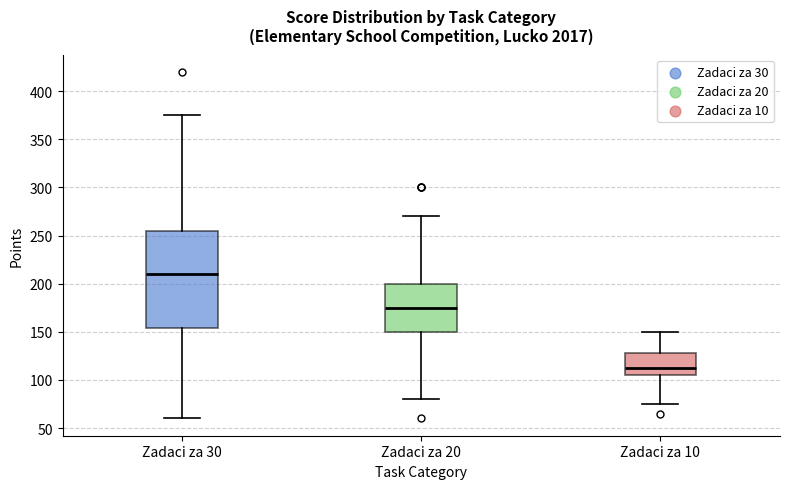

Where does the upper whisker of the box for Zadaci za 20 end on the y-axis? The values are not printed on the chart, so give them approximately, as read against the axis.

270